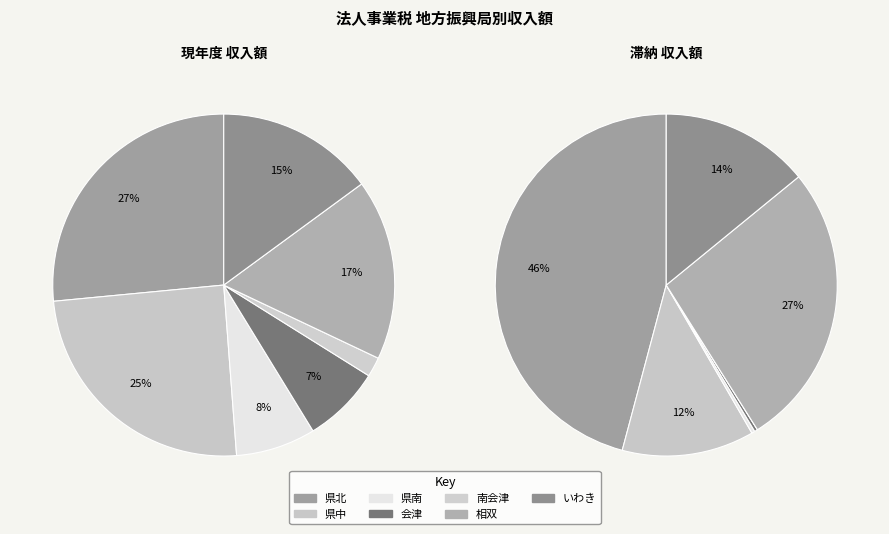

How many segments does this pie chart have?

7